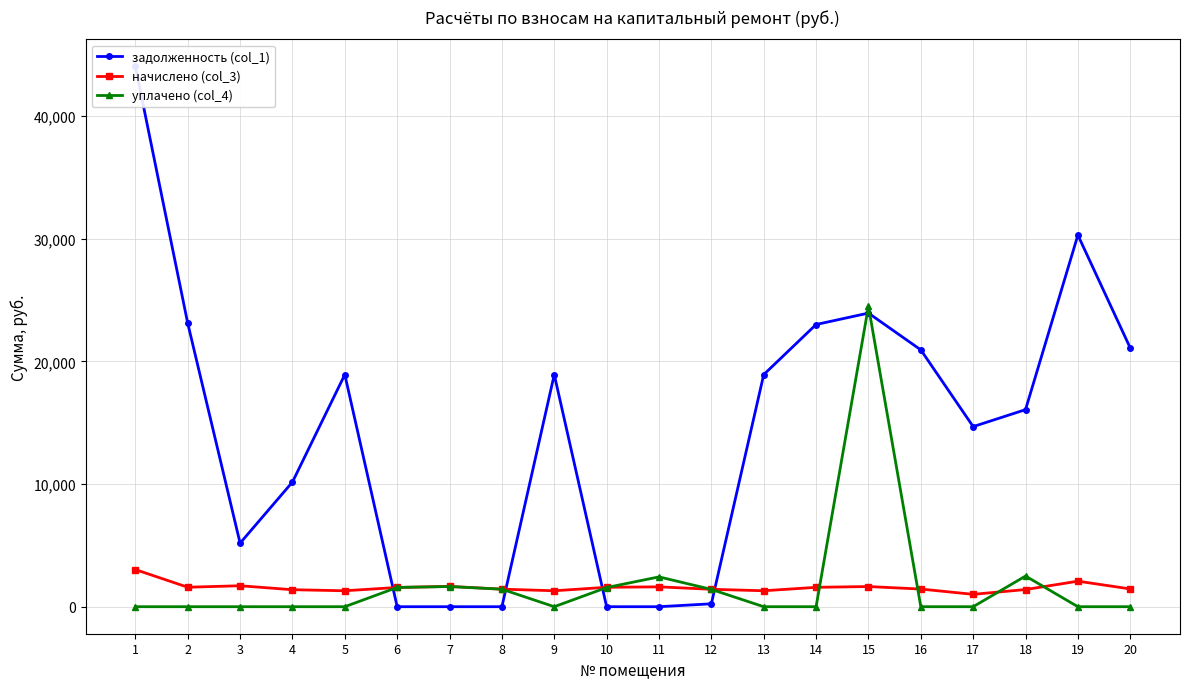

At how many categories does at least one series exceed 22698?

5